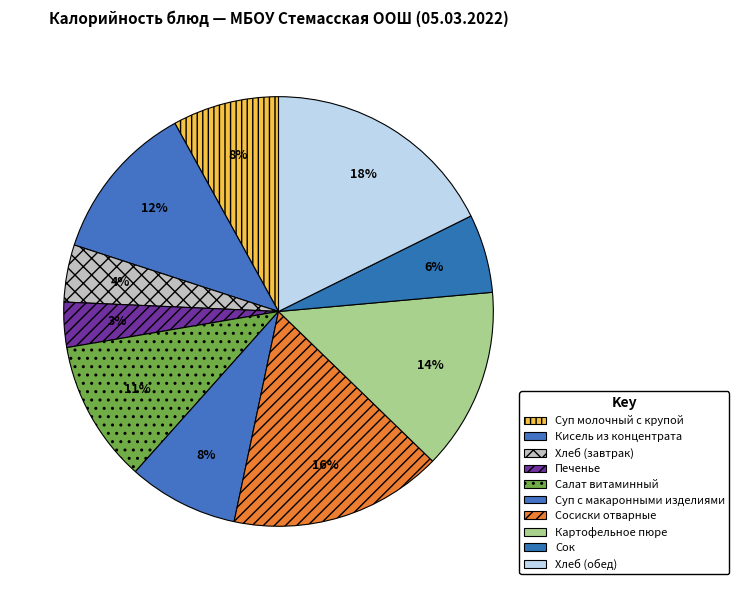

How many slices are in this pie chart?

10